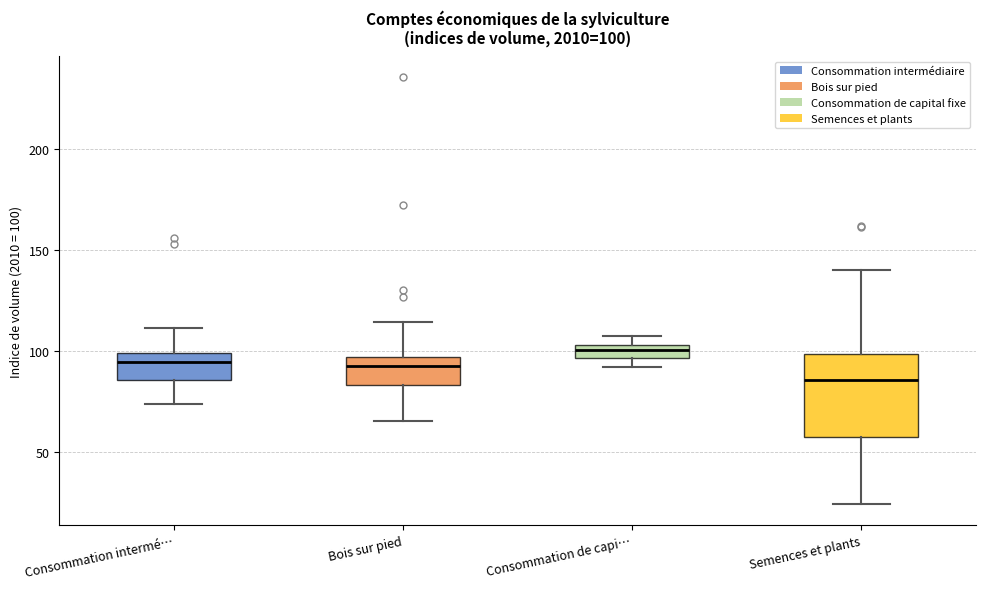

Which box's median line is the lowest?

Semences et plants